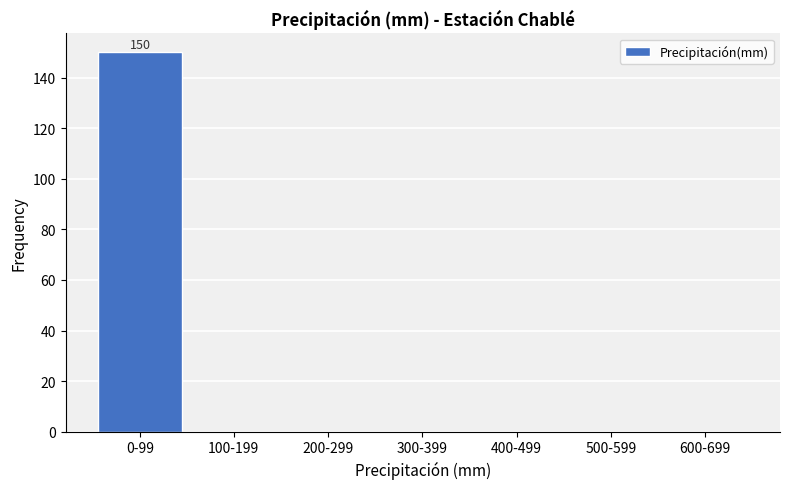

Reading right to left, what are all the values shown in this chart?

600-699=0	500-599=0	400-499=0	300-399=0	200-299=0	100-199=0	0-99=150